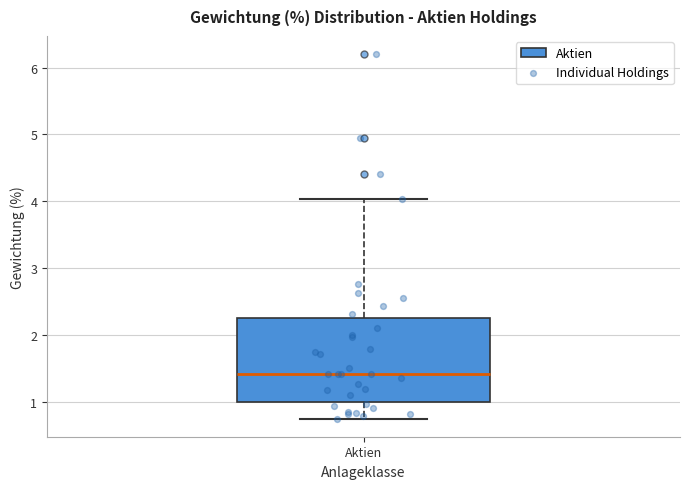

Transcribe this box plot: give where the median line is, the range the box spans, and where the two whiskers end, as read against the y-axis. The values are not printed on the chart, so give them approximately, as read against the axis.

median 1.4, box 1.0 to 2.3, whiskers 0.8 to 4.0